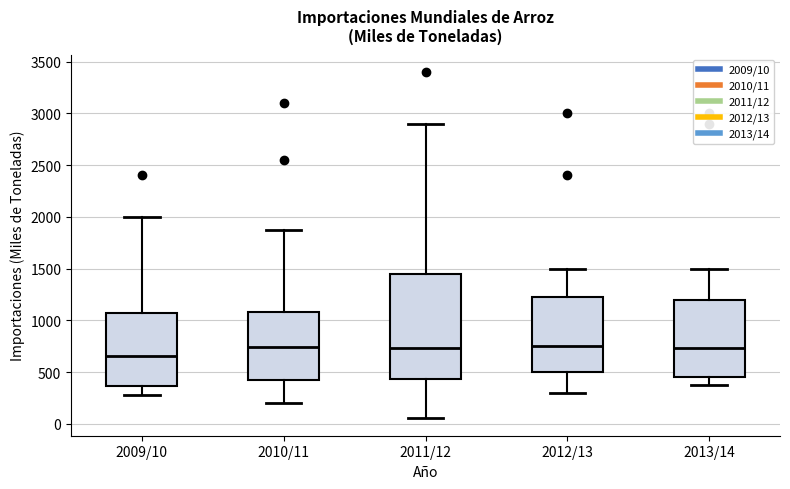

Reading left to right, transcribe this box plot: for each box, give where its median line is, the range the box spans, and where its two whiskers end, as read against the y-axis. The values are not printed on the chart, so give them approximately, as read against the axis.

2009/10: median 650, box 350 to 1050, whiskers 300 to 2000
2010/11: median 750, box 400 to 1100, whiskers 200 to 1850
2011/12: median 750, box 450 to 1450, whiskers 50 to 2900
2012/13: median 750, box 500 to 1250, whiskers 300 to 1500
2013/14: median 750, box 450 to 1200, whiskers 400 to 1500